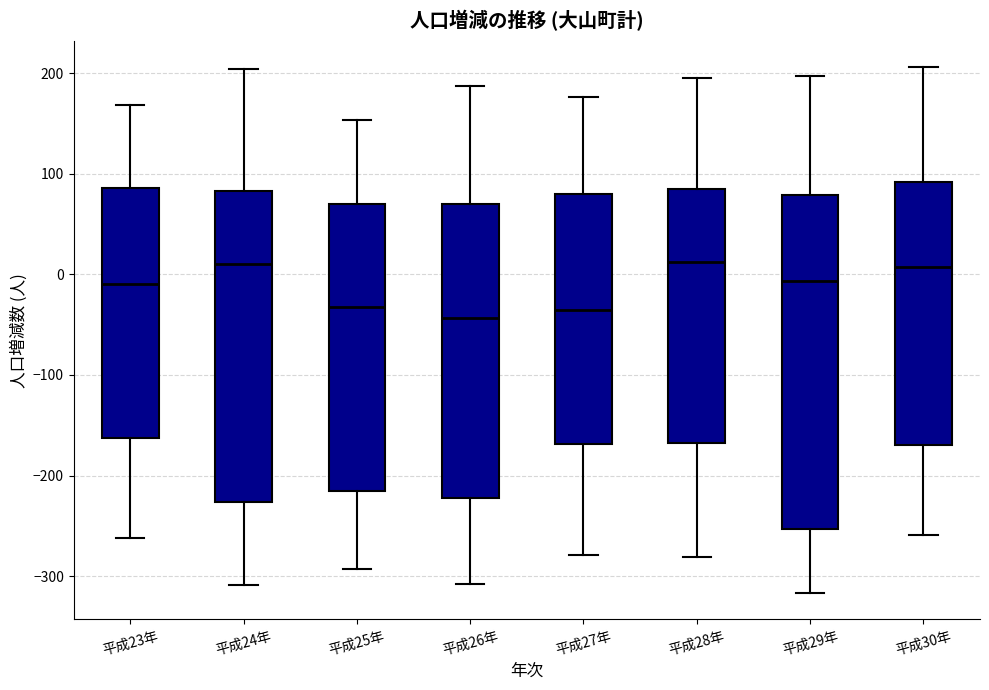

Where does the lower whisker of the box for 平成30年 end on the y-axis? The values are not printed on the chart, so give them approximately, as read against the axis.

-260